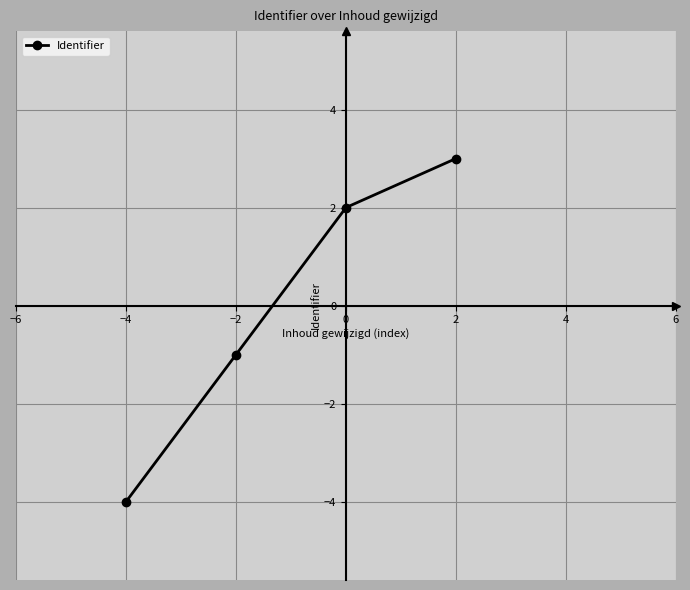

Where is the data nearest to the value 0?

−2